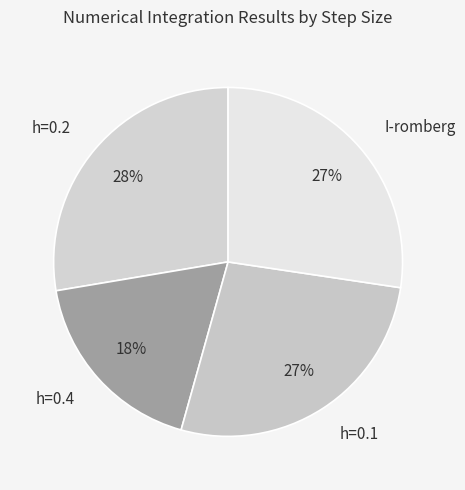

Which slice is the smallest?

h=0.4